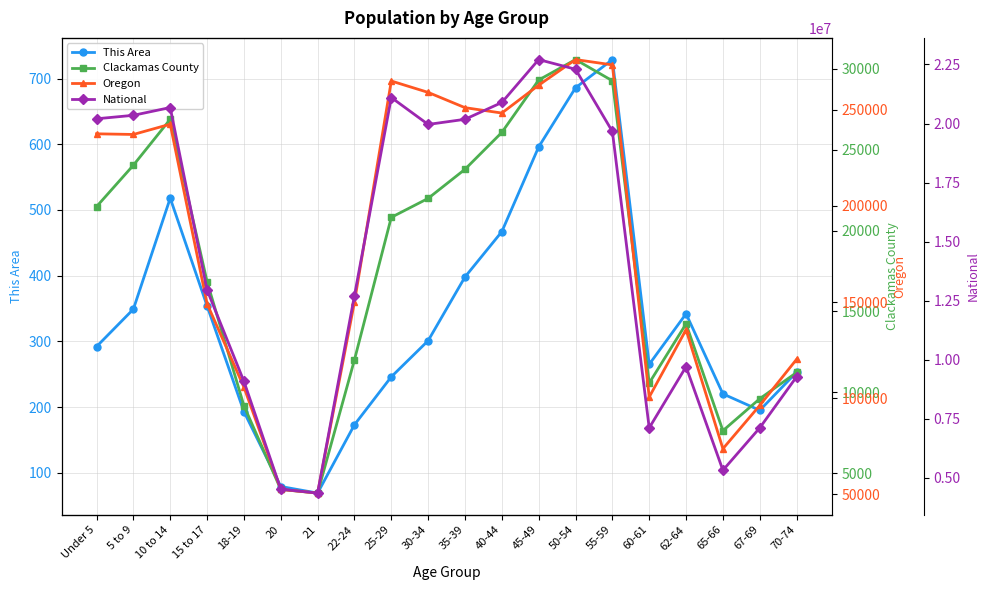

What is the total value across all series at 30-34?

20243497